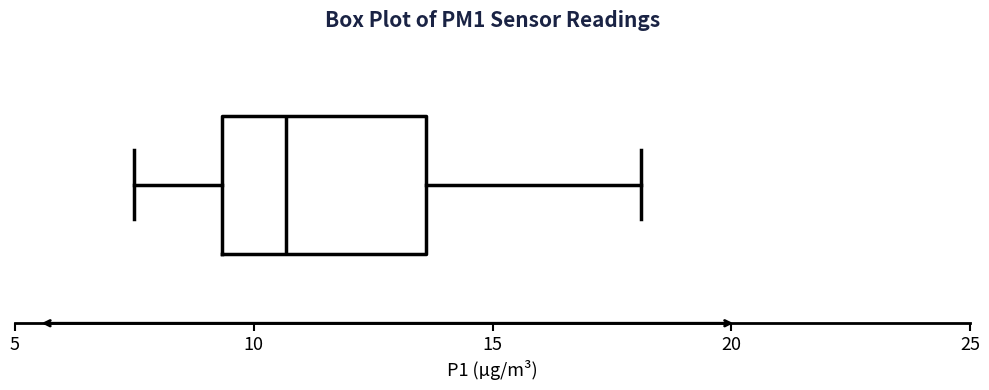

Transcribe this box plot: give where the median line is, the range the box spans, and where the two whiskers end, as read against the x-axis. The values are not printed on the chart, so give them approximately, as read against the axis.

median 10.5, box 9.5 to 13.5, whiskers 7.5 to 18.0